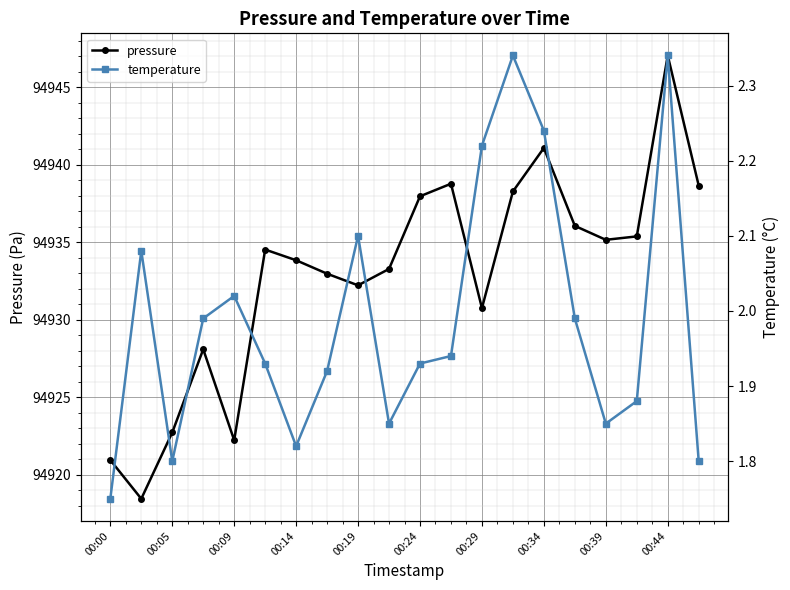

True or false: temperature and pressure cross at least once.

False